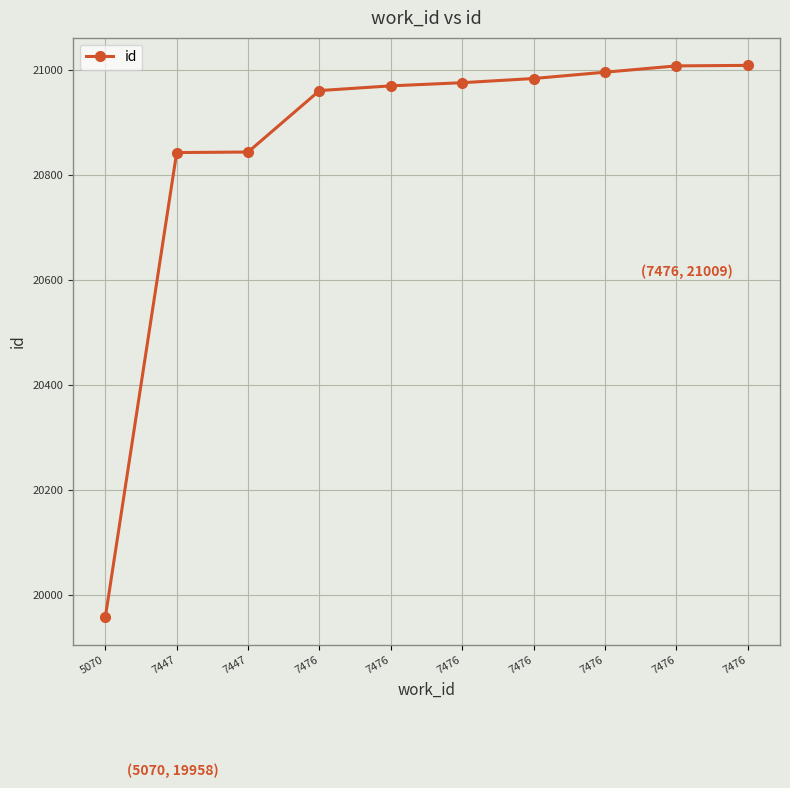

How many lines are shown in the chart?

1